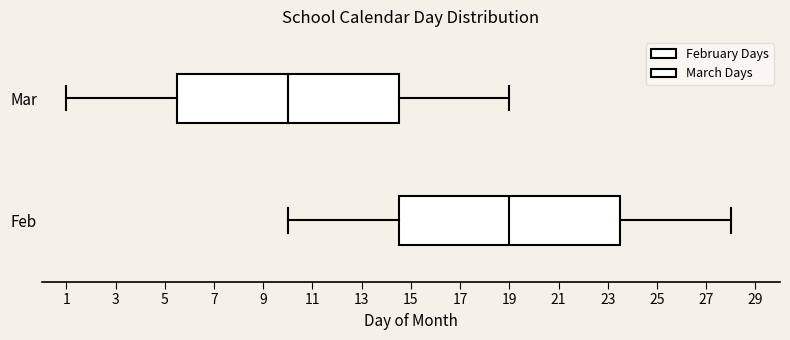

Reading bottom to top, read every box against the x-axis: the position of its median line, the range the box covers, and the ends of its whiskers. The values are not printed on the chart, so give them approximately, as read against the axis.

Feb: median 19.0, box 14.6 to 23.6, whiskers 10.0 to 28.0
Mar: median 10.0, box 5.6 to 14.6, whiskers 1.0 to 19.0